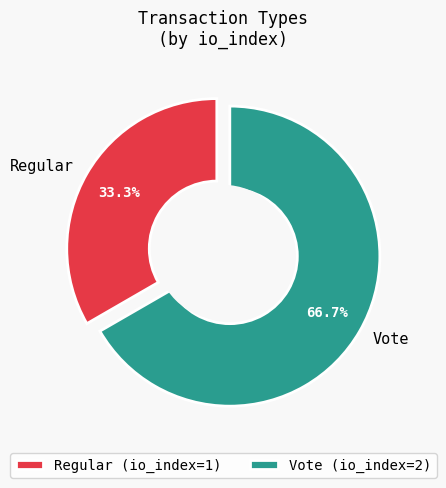

Count the number of slices in the pie.

2